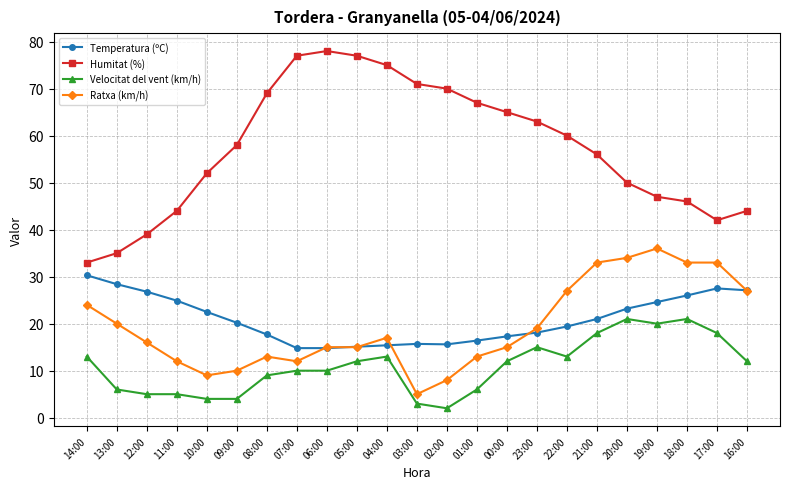

What position from the left is 04:00?

11